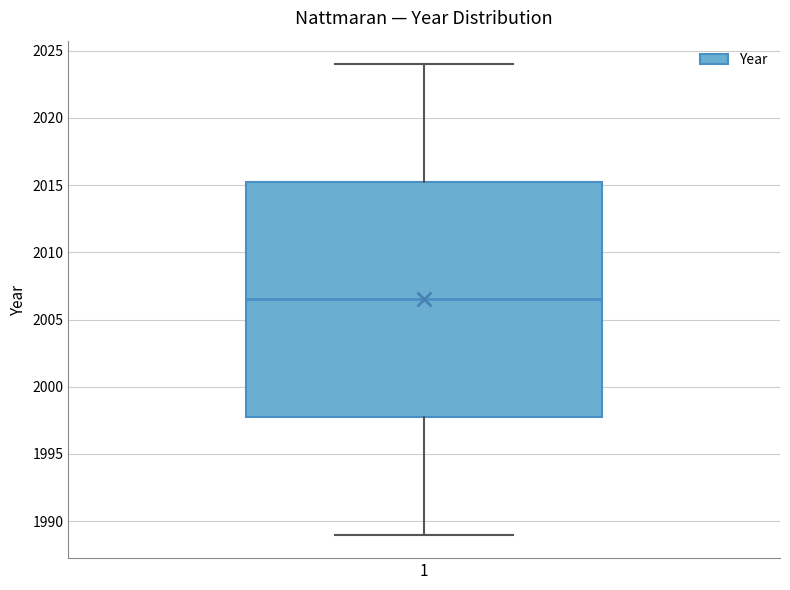

Where is the lower edge of the box at x = 1 on the y-axis? The values are not printed on the chart, so give them approximately, as read against the axis.

1998.0